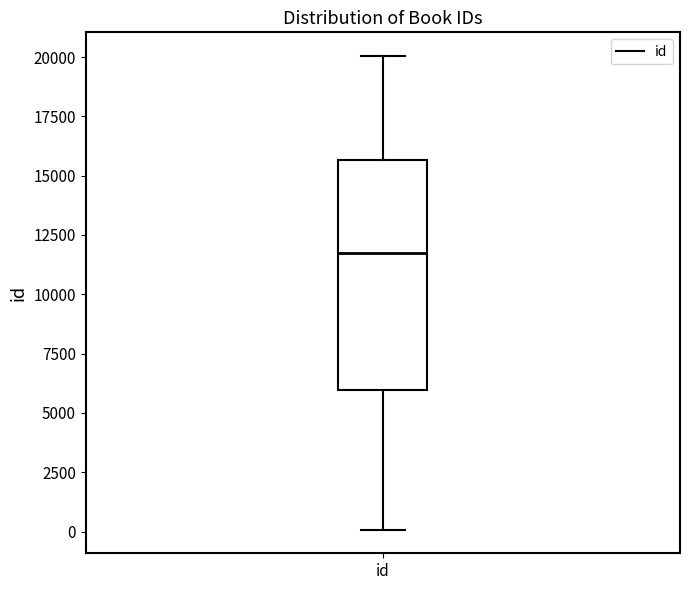

Where does the median line of the box for id sit on the y-axis? The values are not printed on the chart, so give them approximately, as read against the axis.

11500